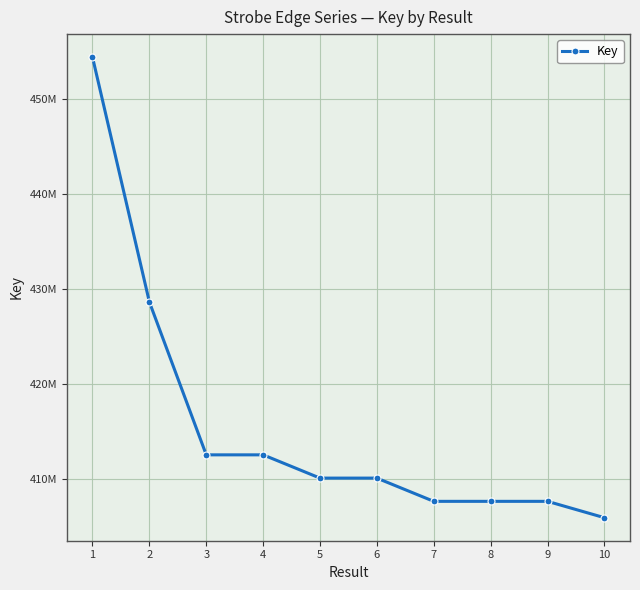

Does the chart have visible grid lines?

Yes